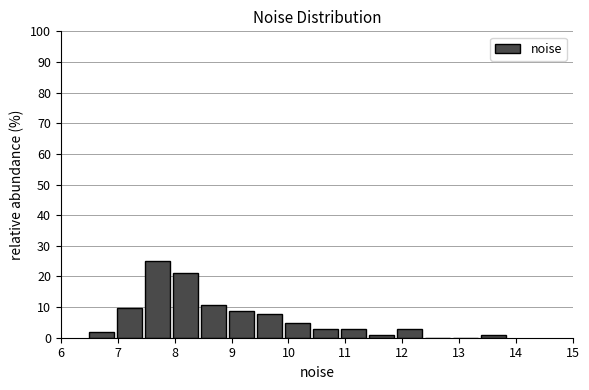

Which range on the x-axis has the tallest bar?

7.5 to 7.9